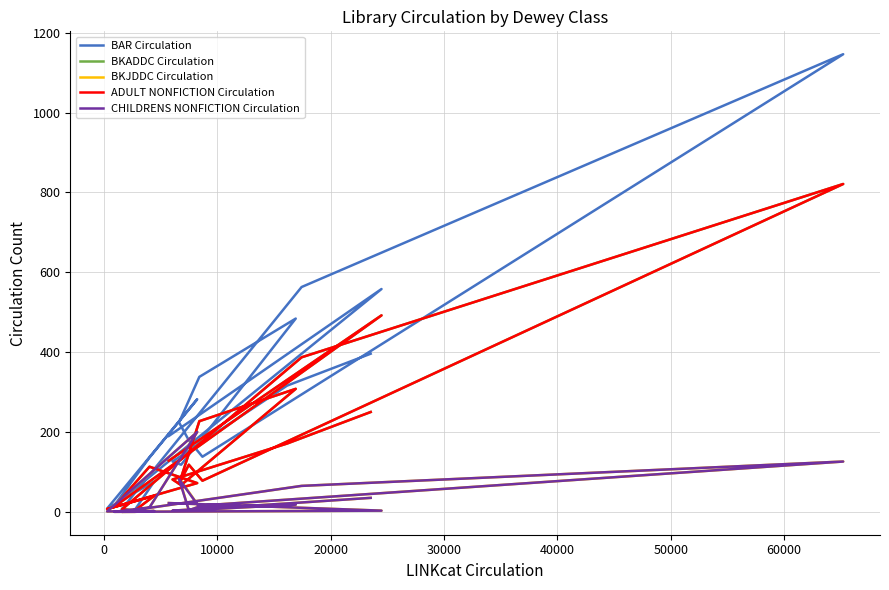

How many values in the BKADDC Circulation series exceed 113?

9